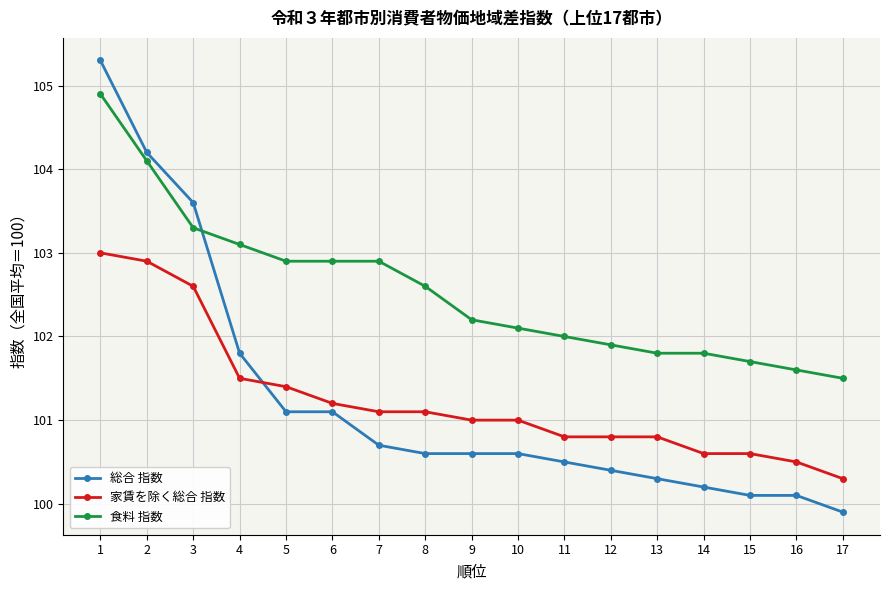

What are all the series names shown in the legend?

総合 指数, 家賃を除く総合 指数, 食料 指数